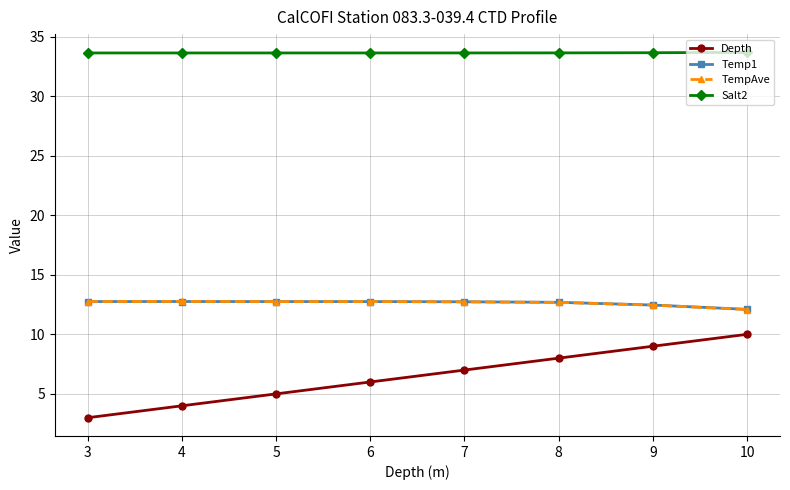

The Salt2 series shows 33.6 at 4. True or false?

True